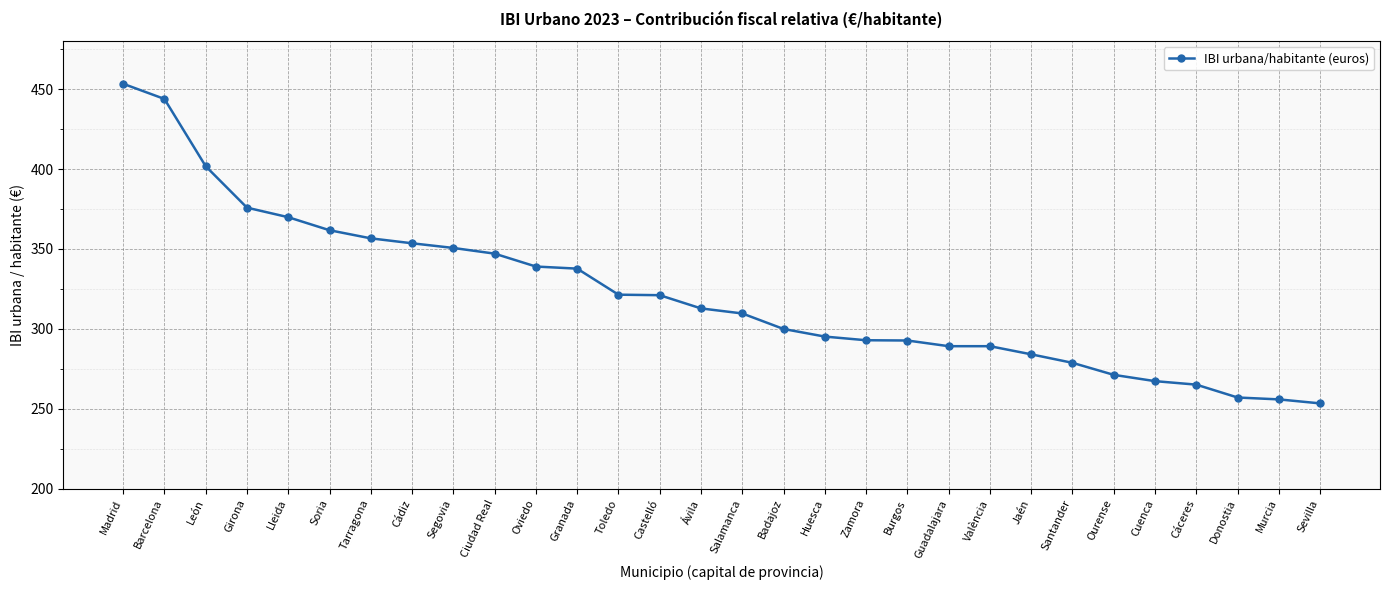

At which category does the chart reach its peak across all series?

Madrid